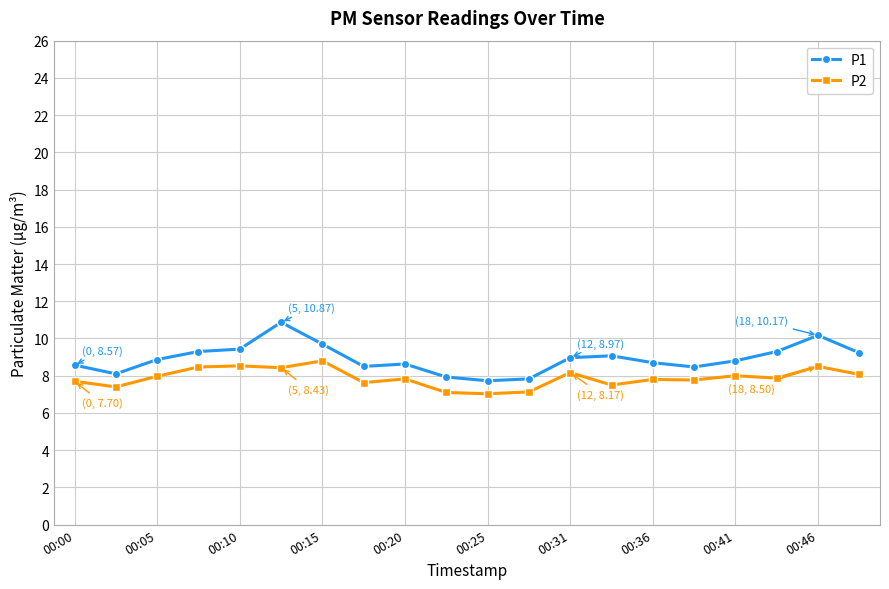

True or false: P2 and P1 cross at least once.

False